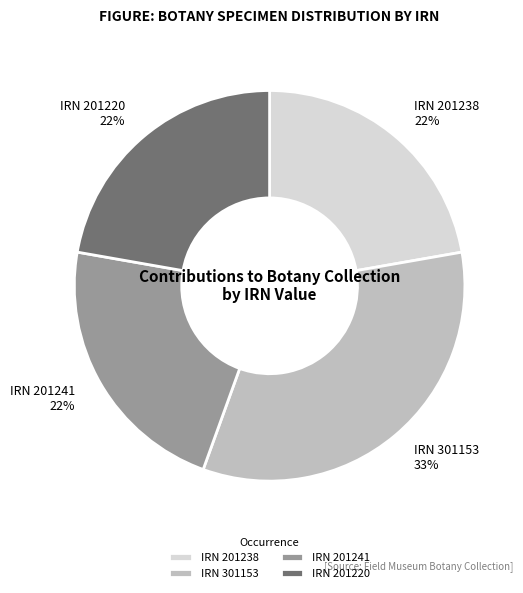

Between IRN 301153 and IRN 201238, which is larger?

IRN 301153